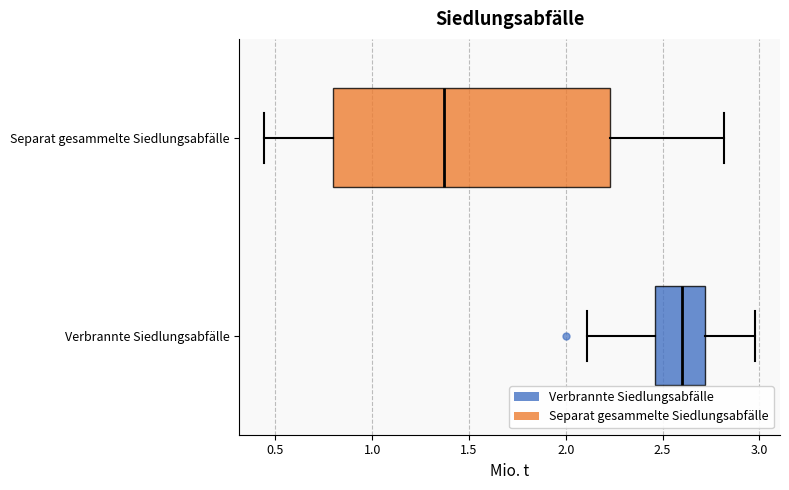

Reading bottom to top, read every box against the x-axis: the position of its median line, the range the box covers, and the ends of its whiskers. The values are not printed on the chart, so give them approximately, as read against the axis.

Verbrannte Siedlungsabfälle: median 2.60, box 2.45 to 2.70, whiskers 2.10 to 3.00
Separat gesammelte Siedlungsabfälle: median 1.35, box 0.80 to 2.25, whiskers 0.45 to 2.80